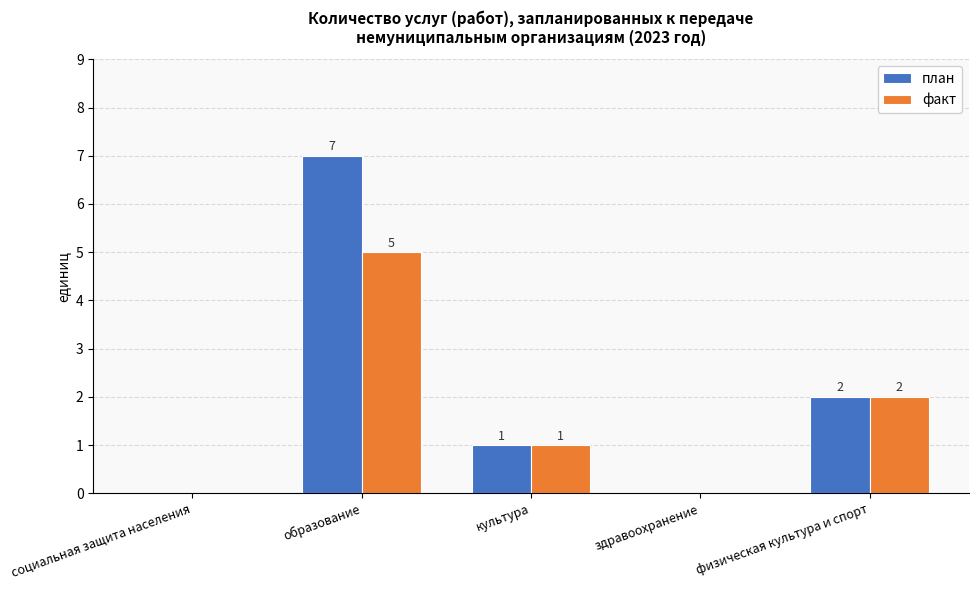

How many categories are shown in the chart?

5